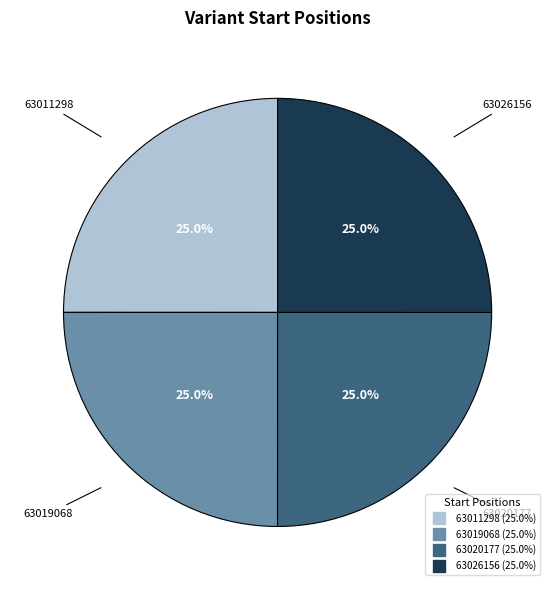

What percentage is the 63019068 slice, to the nearest percent?

25%